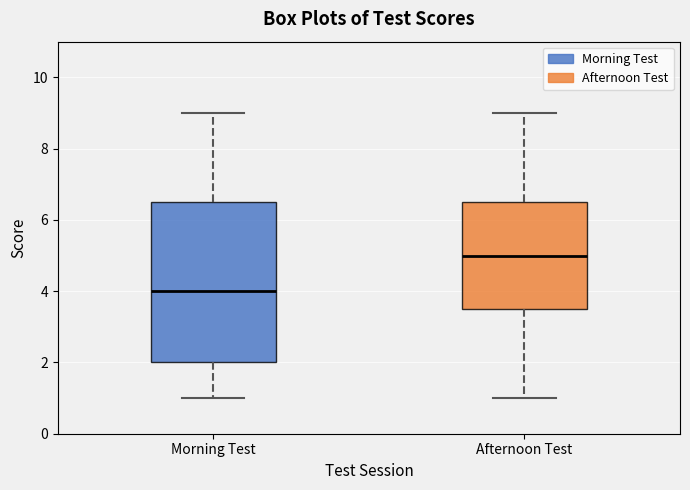

Which box has the highest median line?

Afternoon Test